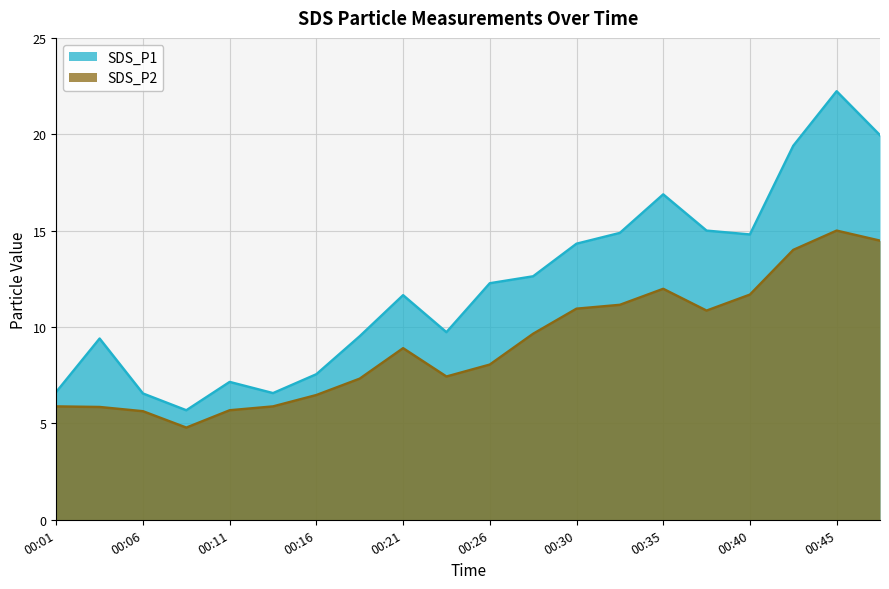

What is the sum of the SDS_P2 values at 00:11 and 00:16?

12.1